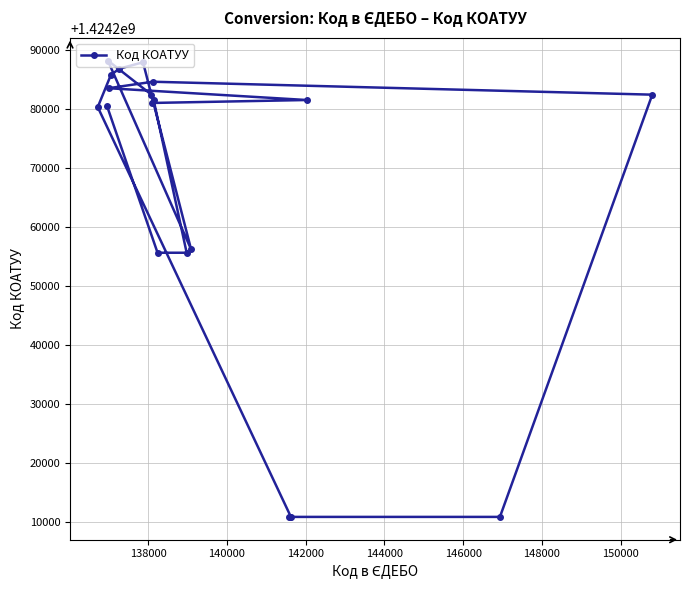

What is the minimum value shown in the chart?

1424210800